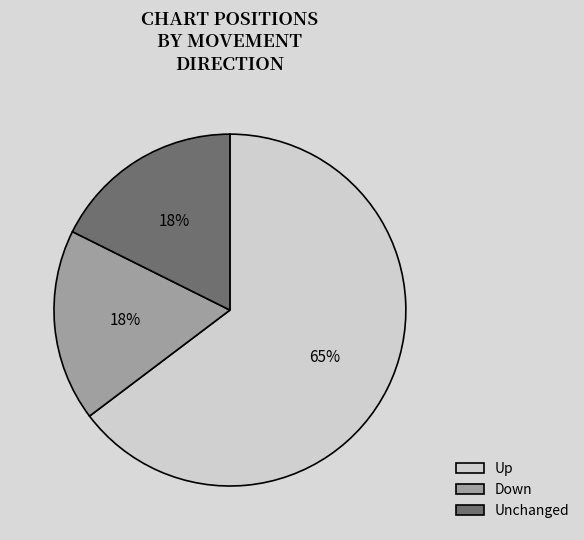

Between Down and Up, which is larger?

Up